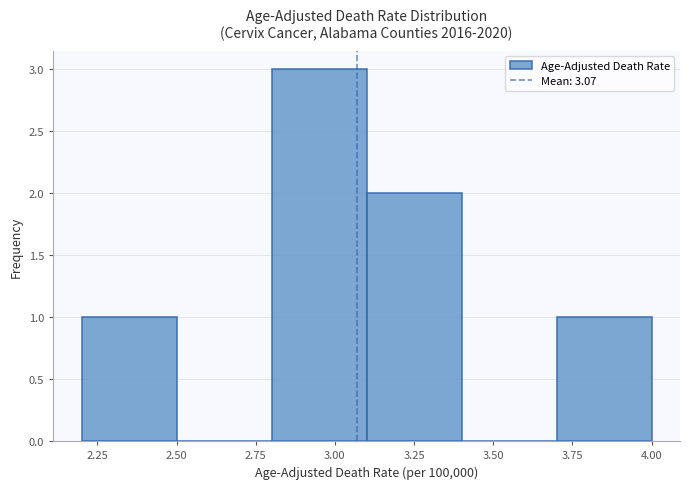

How tall is the bar that spans 3.1 to 3.4 on the x-axis? The values are not printed on the chart, so give them approximately, as read against the axis.

2